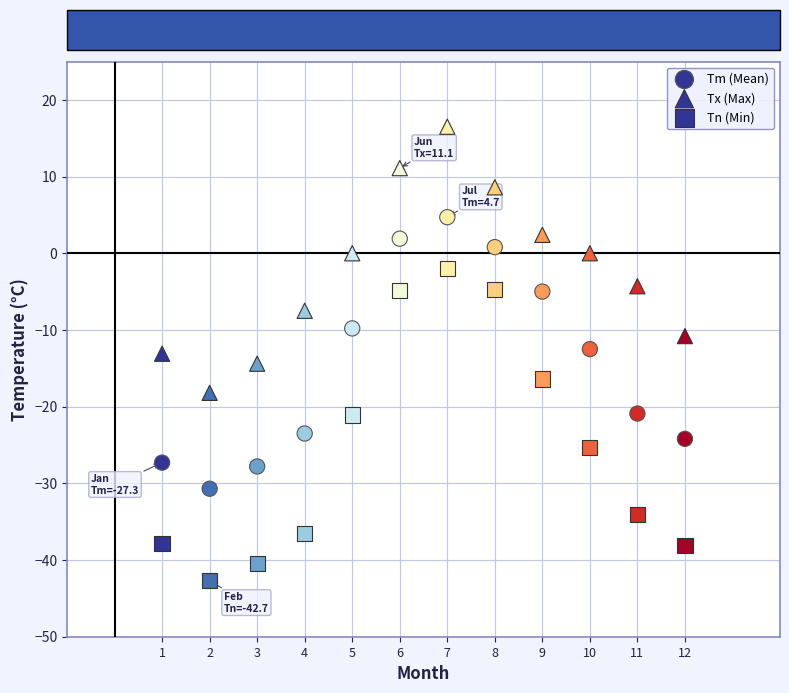

How many points are shown in the scatter plot?

36